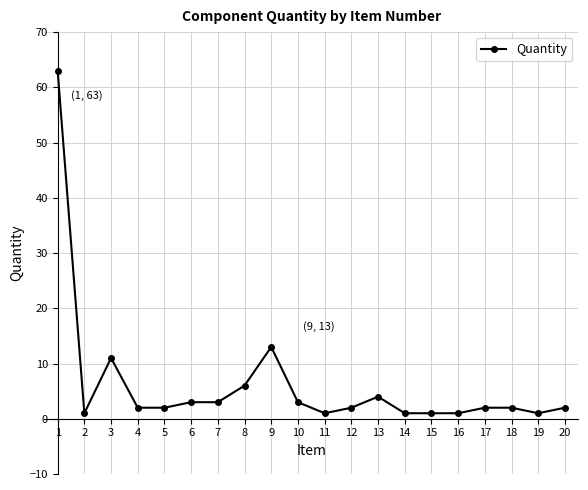

What is the minimum value shown in the chart?

1